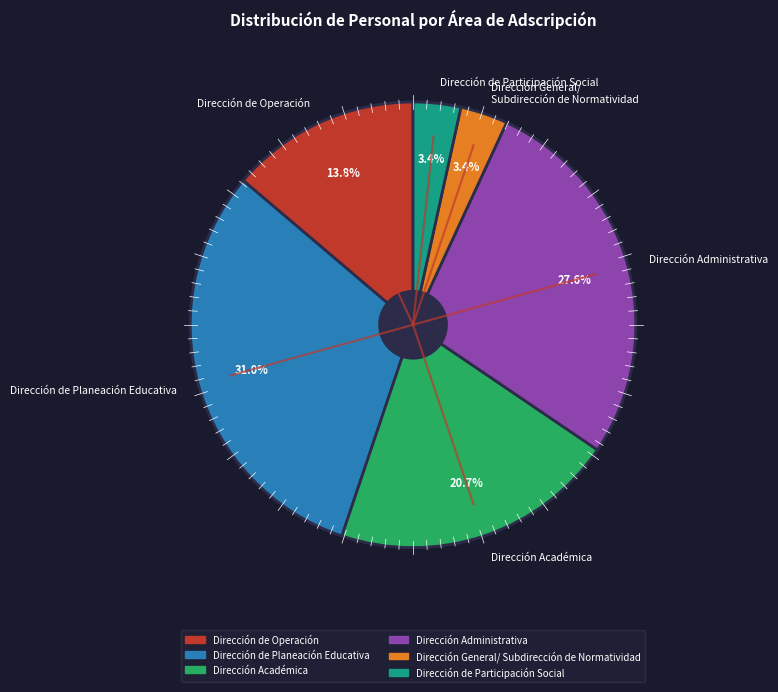

Which slice is the largest?

Dirección de Planeación Educativa